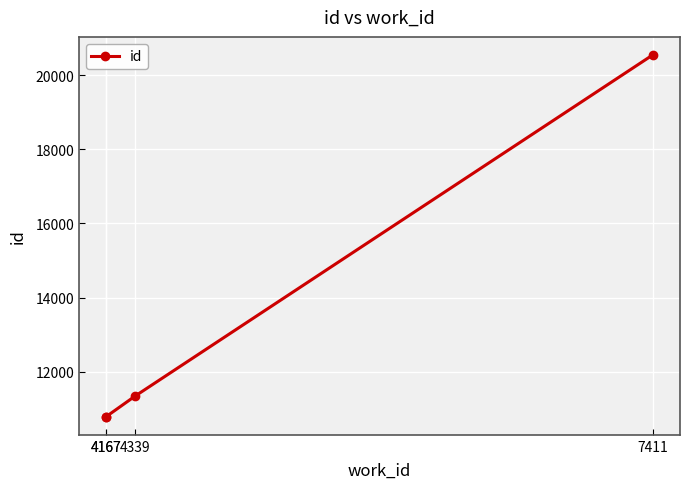

What is the change in value from 4167 to 4167?

+4